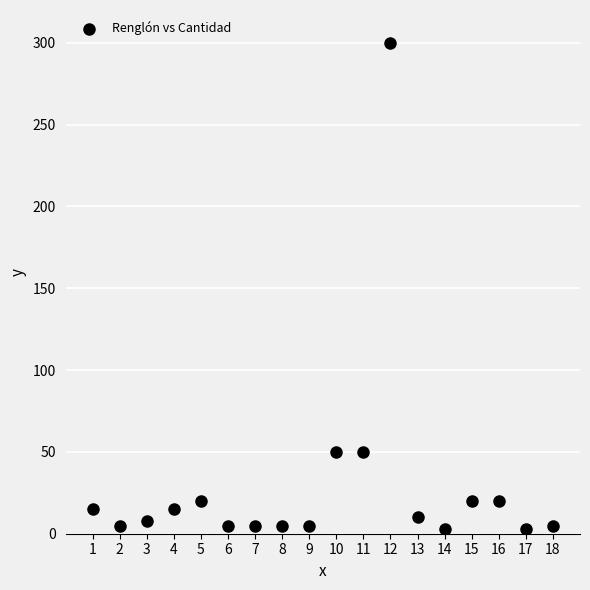

What is the range of X values (max minus min)?

17